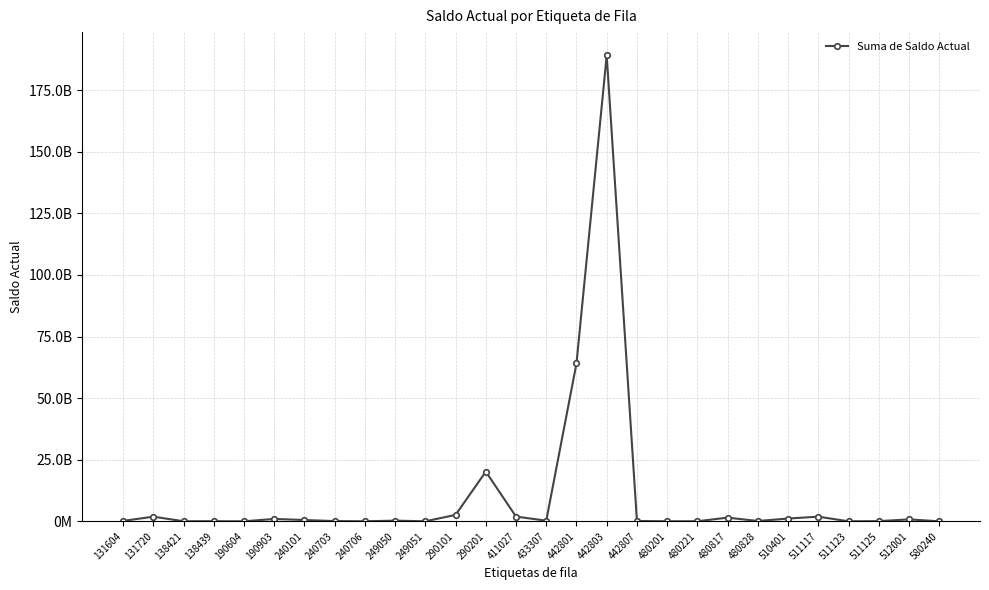

Does the chart have visible grid lines?

Yes